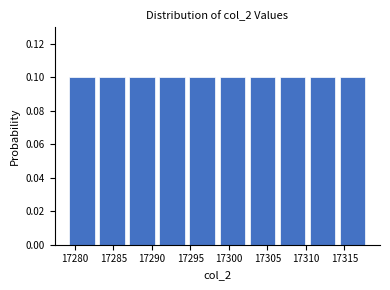

How tall is the bar that spans 17302.4 to 17306.3 on the x-axis? Neither the bar edges nor the heights are printed on the chart, so give them approximately, as read against the axes.

0.1